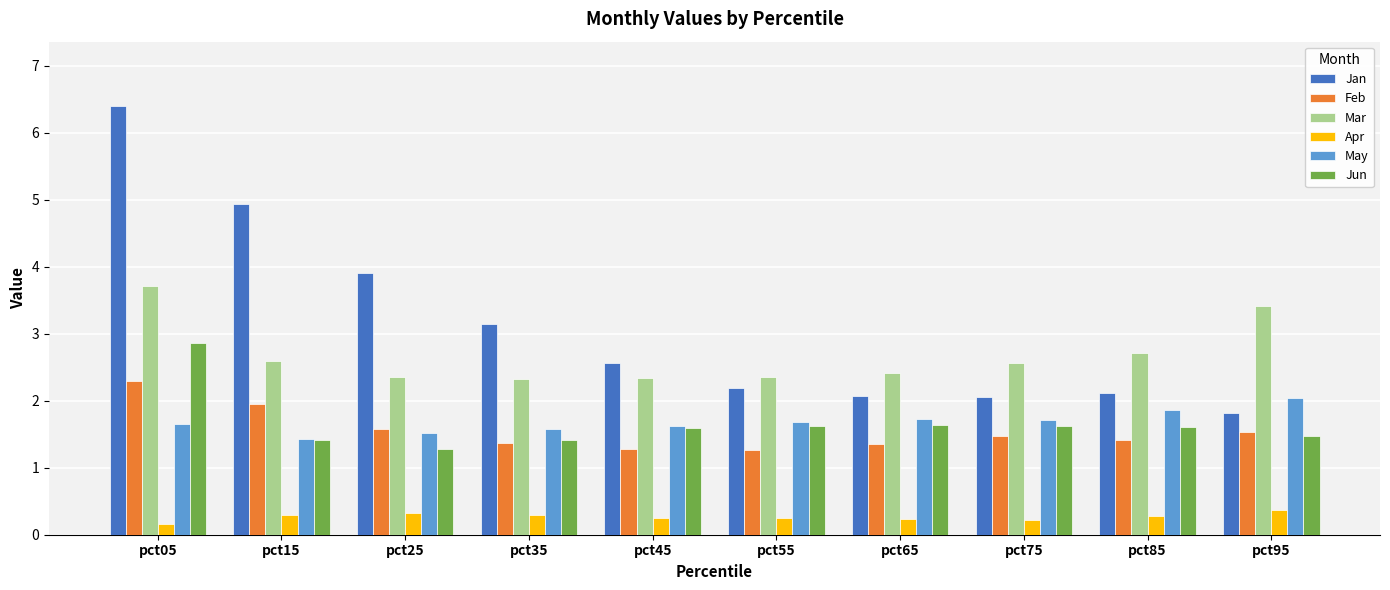

Which series has the largest range (max minus min)?

Jan